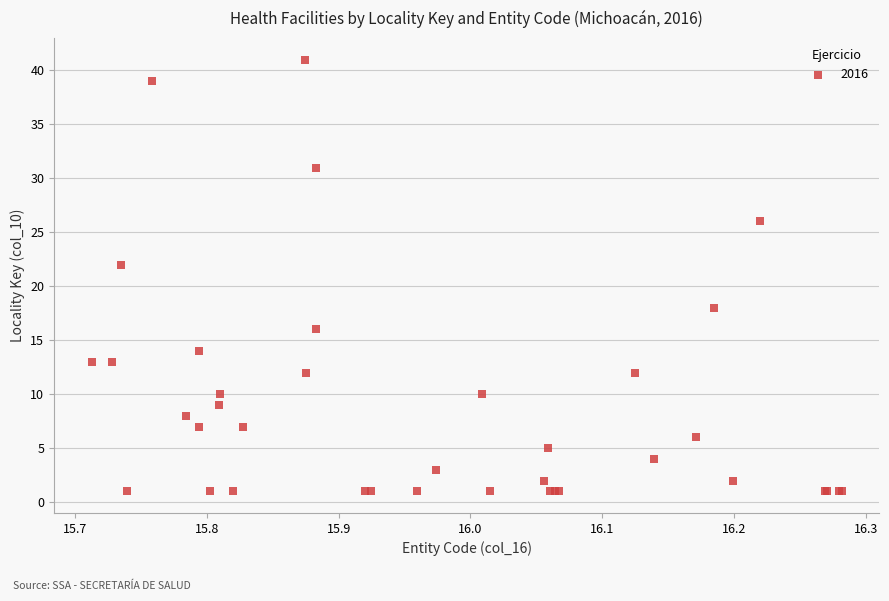

What Y value in the scatter plot is closest to 21?

22